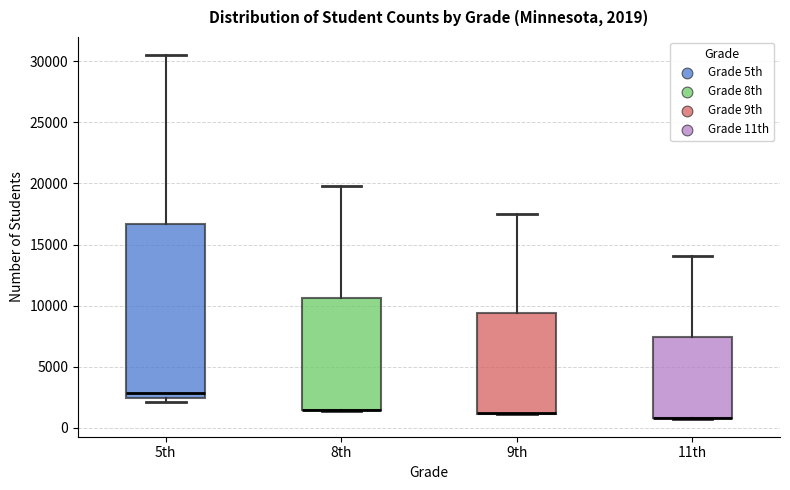

Comparing the boxes themselves (not the whiskers), which one is the tallest?

5th